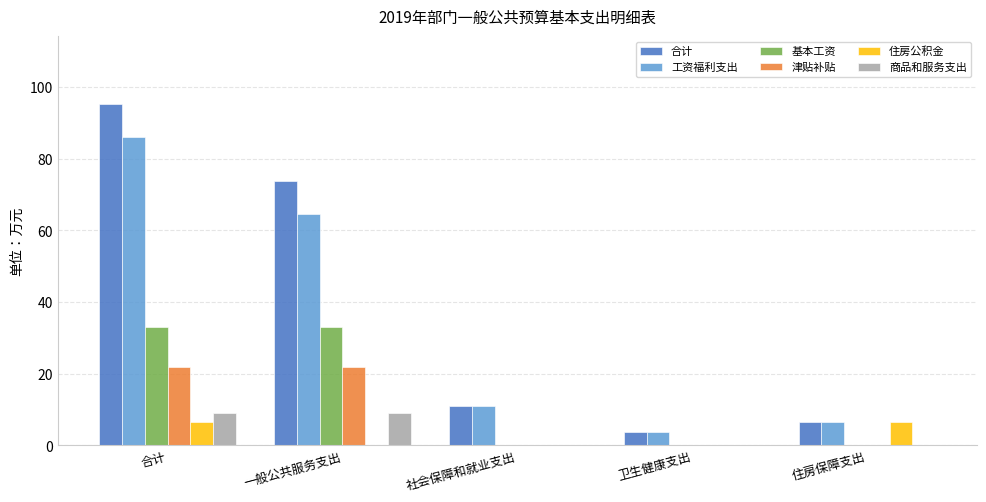

At which label does 工资福利支出 first exceed 11?

合计